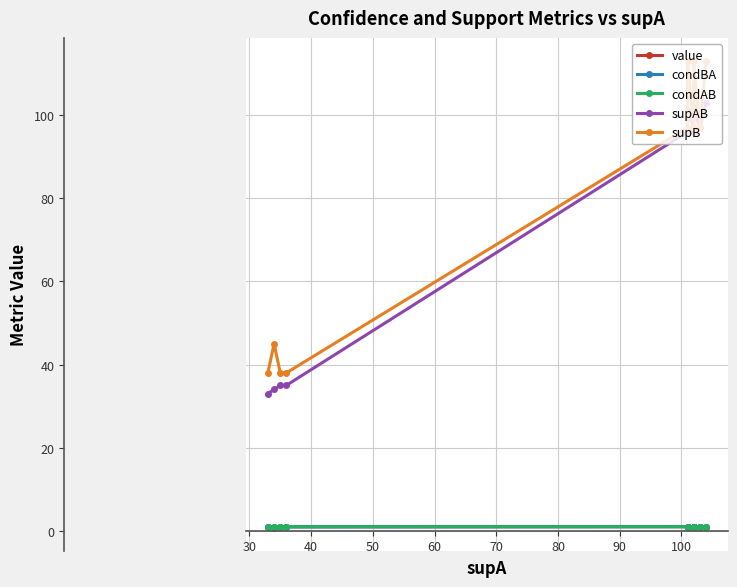

Reading left to right, extract all data points from this chart.

value: 0.9	0.9	1.0	0.9	1.0	0.9	1.0	1.0	1.0	0.9	1.0	1.0
condBA: 0.9	0.8	0.9	0.9	1.0	0.9	1.0	1.0	0.9	0.9	1.0	0.9
condAB: 1.0	1.0	1.0	1.0	1.0	1.0	1.0	0.9	1.0	1.0	0.9	1.0
supAB: 33.0	34.0	35.0	35.0	96.0	101.0	97.0	96.0	102.0	101.0	97.0	103.0
supB: 38.0	45.0	38.0	38.0	97.0	113.0	97.0	97.0	113.0	113.0	97.0	113.0